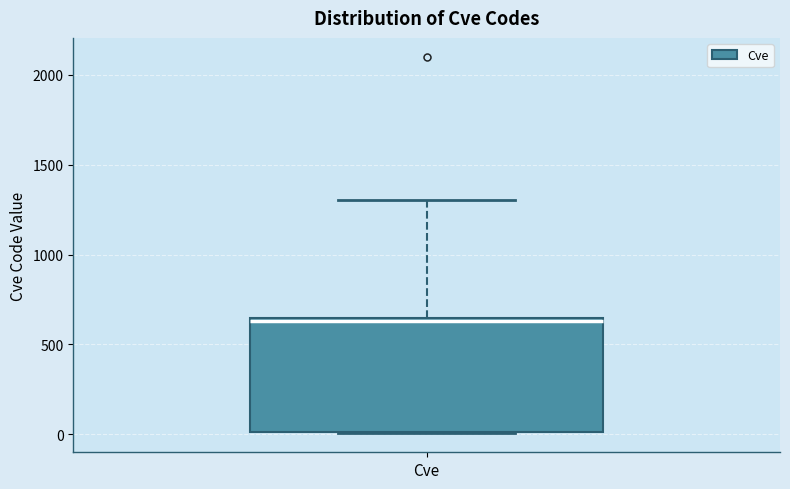

Transcribe this box plot: give where the median line is, the range the box spans, and where the two whiskers end, as read against the y-axis. The values are not printed on the chart, so give them approximately, as read against the axis.

median 650 (just below the box's upper edge), box 0 to 650, whiskers 0 to 1300